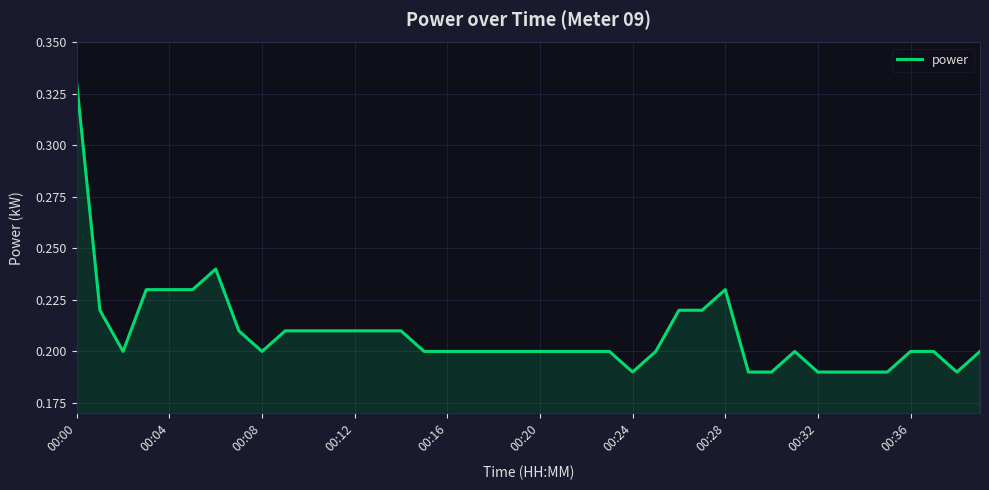

The value at 00:20 is 0.2. True or false?

True